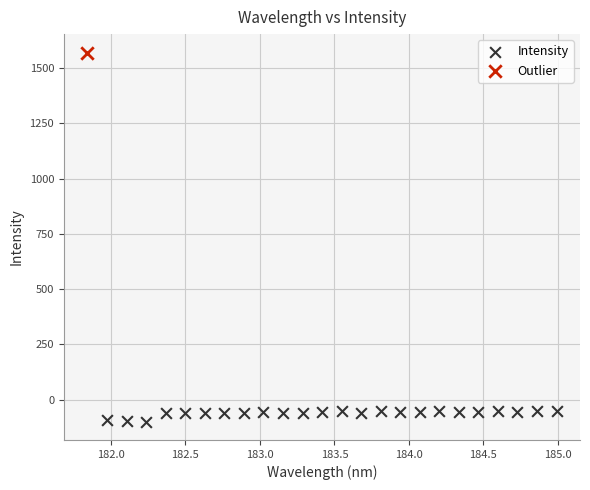

What are all the series names shown in the legend?

Intensity, Outlier